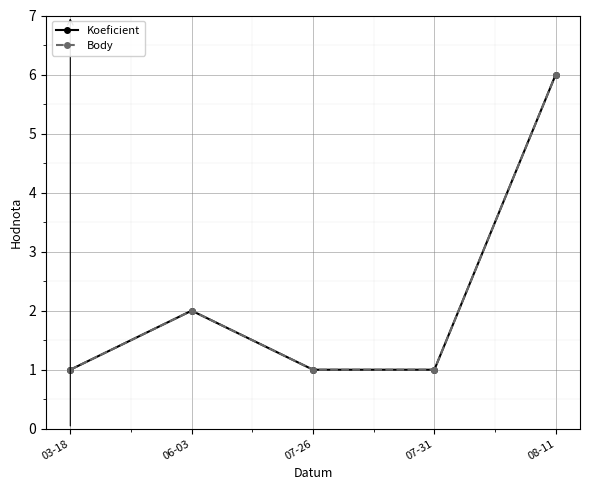

Does the chart have visible grid lines?

Yes